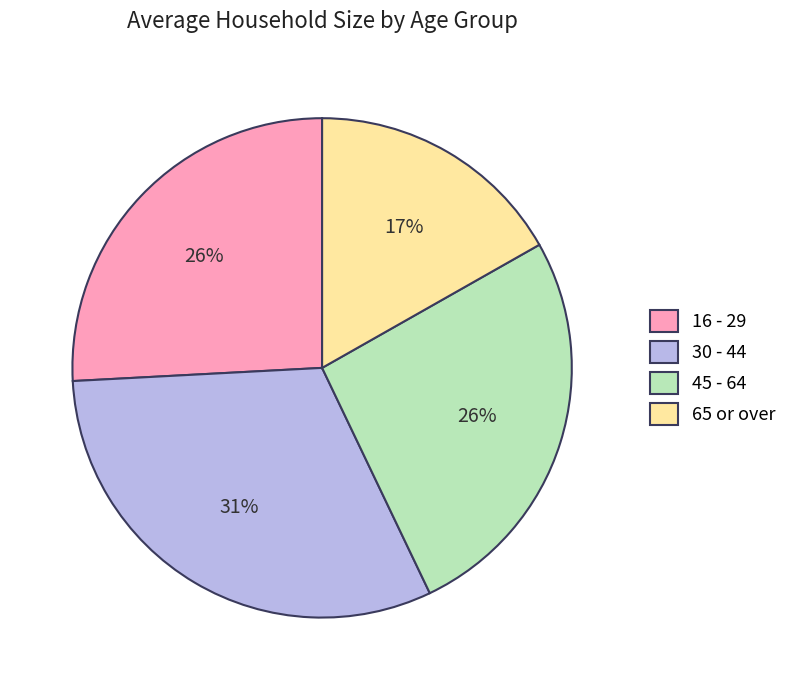

To the nearest percent, what is the difference between the largest and smallest slice percentages?

14%